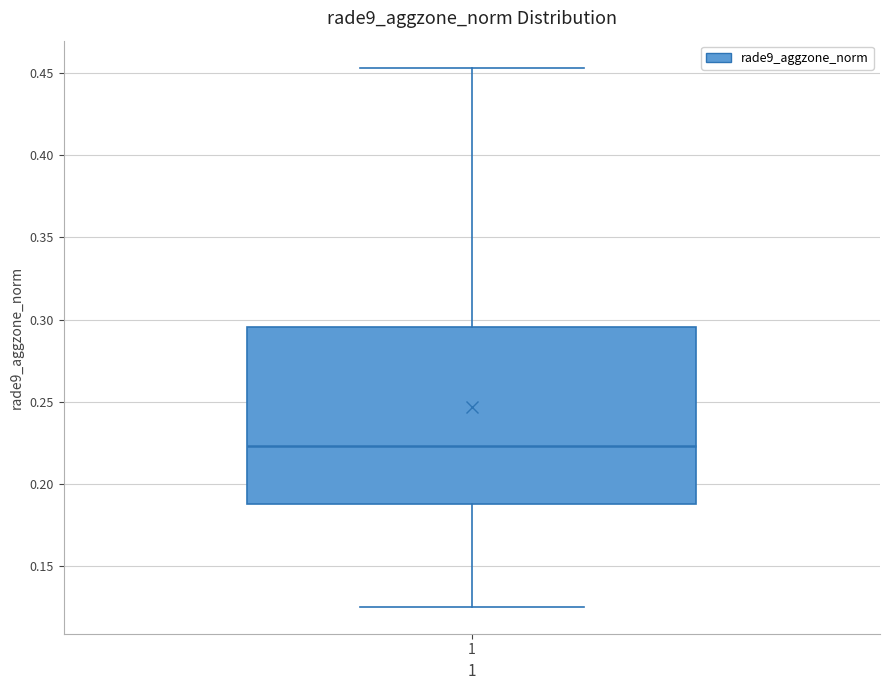

Read this box plot against the y-axis: the position of the median line, the range covered by the box, and the ends of both whiskers. The values are not printed on the chart, so give them approximately, as read against the axis.

median 0.225, box 0.190 to 0.295, whiskers 0.125 to 0.455